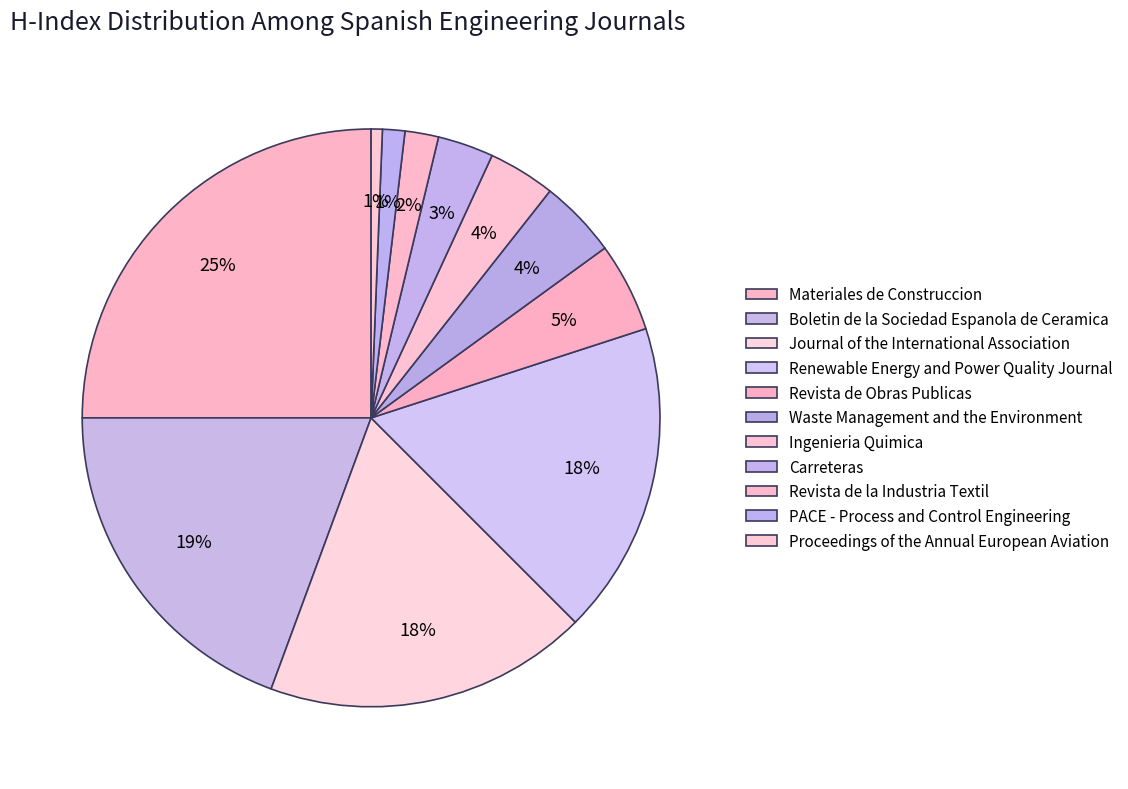

Count the number of slices in the pie.

11